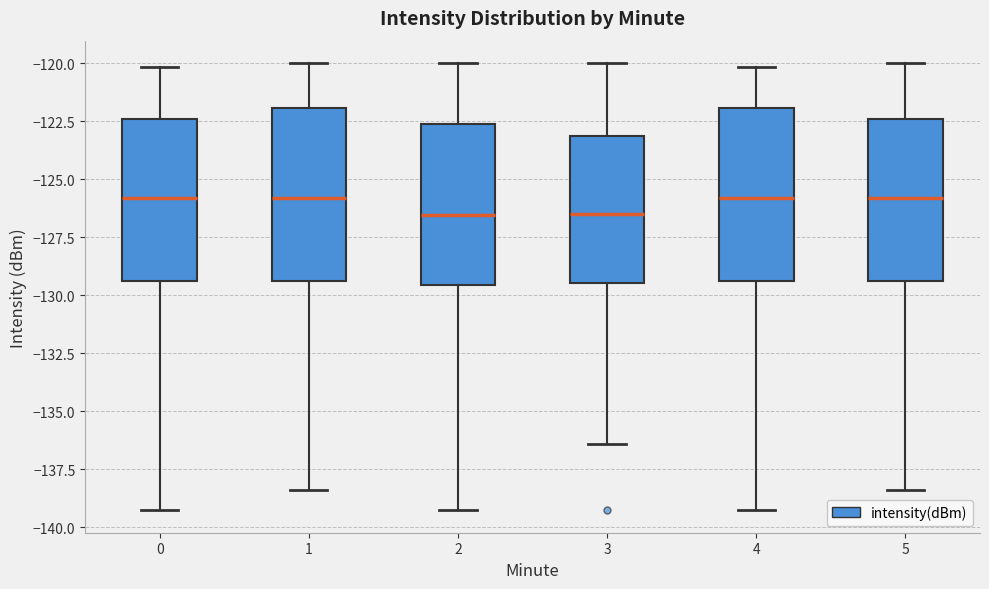

Where is the lower edge of the box at x = 0 on the y-axis? The values are not printed on the chart, so give them approximately, as read against the axis.

-129.5